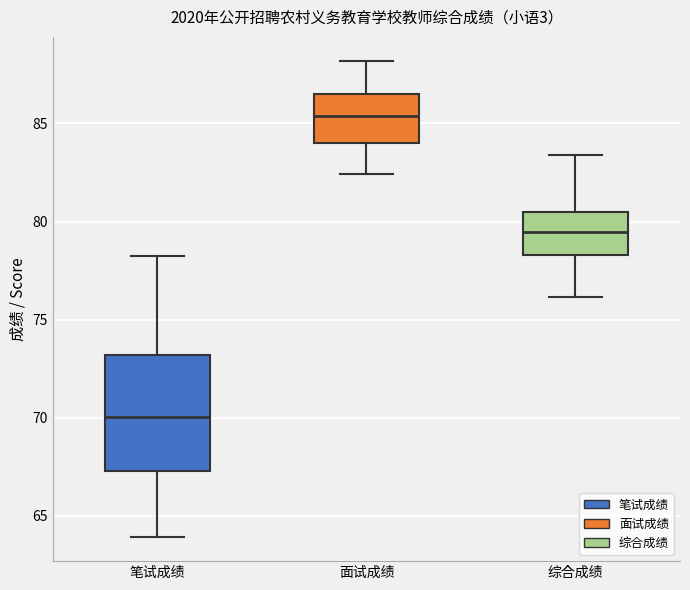

Which box is the tallest, from its lower edge to its upper edge?

笔试成绩